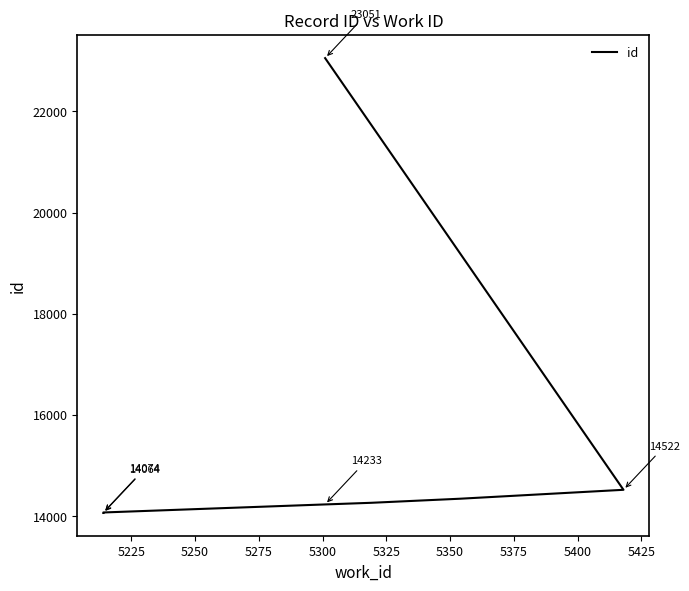

How many lines are shown in the chart?

1